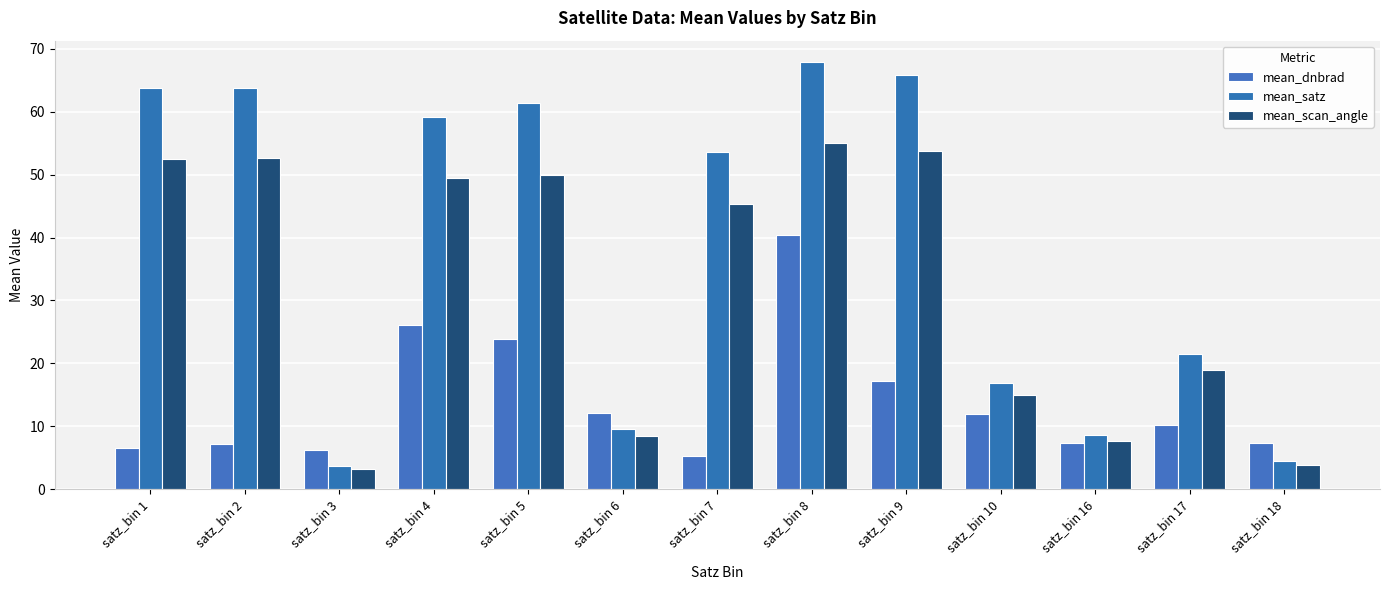

Reading right to left, what are all the values shown in this chart?

mean_dnbrad: 7.3	10.3	7.3	11.9	17.3	40.4	5.3	12.1	23.8	26.1	6.3	7.2	6.6
mean_satz: 4.4	21.5	8.6	16.9	65.8	67.9	53.6	9.7	61.4	59.2	3.7	63.8	63.7
mean_scan_angle: 3.9	19.0	7.6	14.9	53.8	55.1	45.4	8.5	50.0	49.5	3.3	52.6	52.5